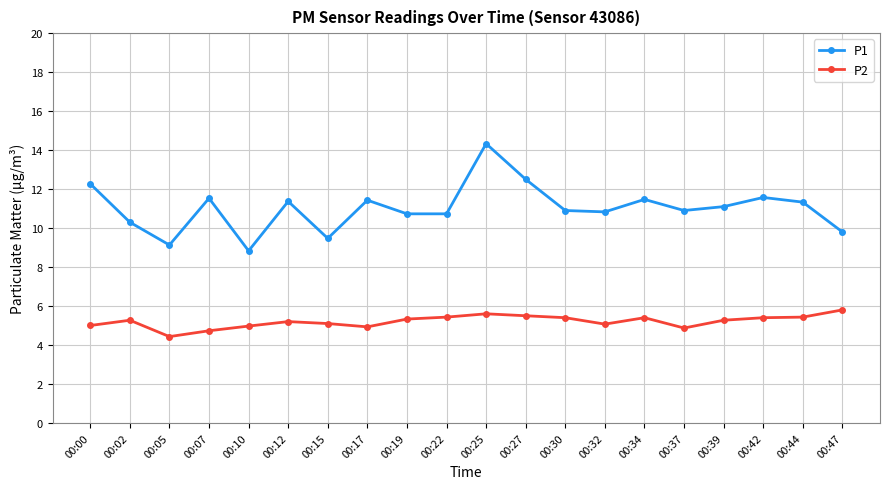

True or false: P1 and P2 cross at least once.

False